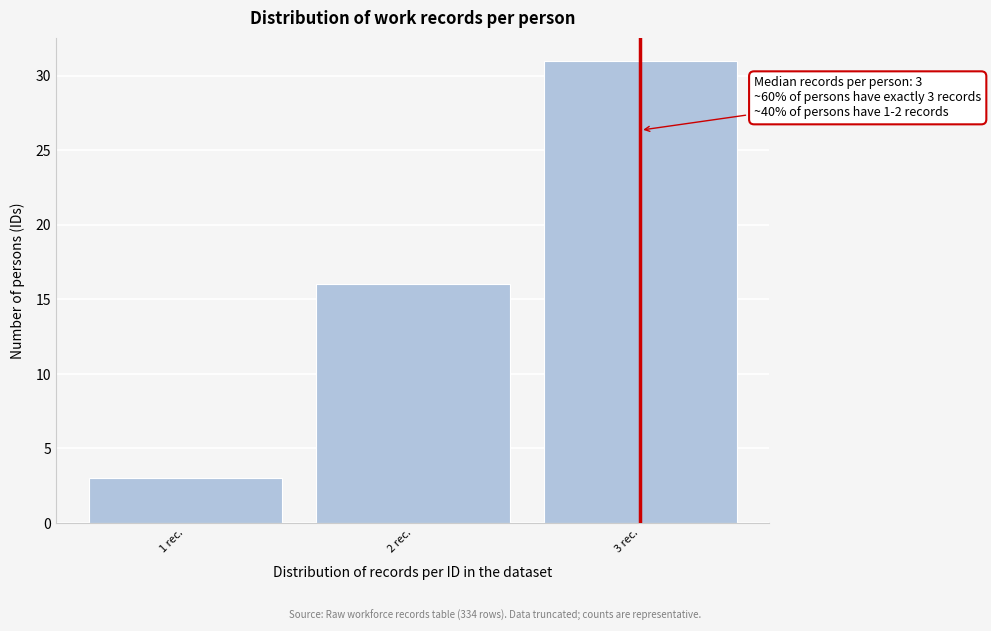

Reading left to right, transcribe all the data shown in this chart.

1 rec.=3	2 rec.=16	3 rec.=31